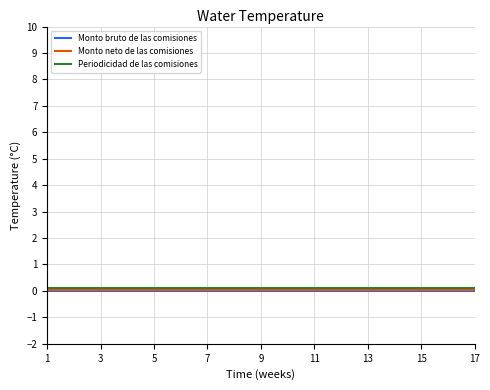

Rank the series by their maximum value, from lowest to highest.

Monto bruto de las comisiones, Monto neto de las comisiones, Periodicidad de las comisiones